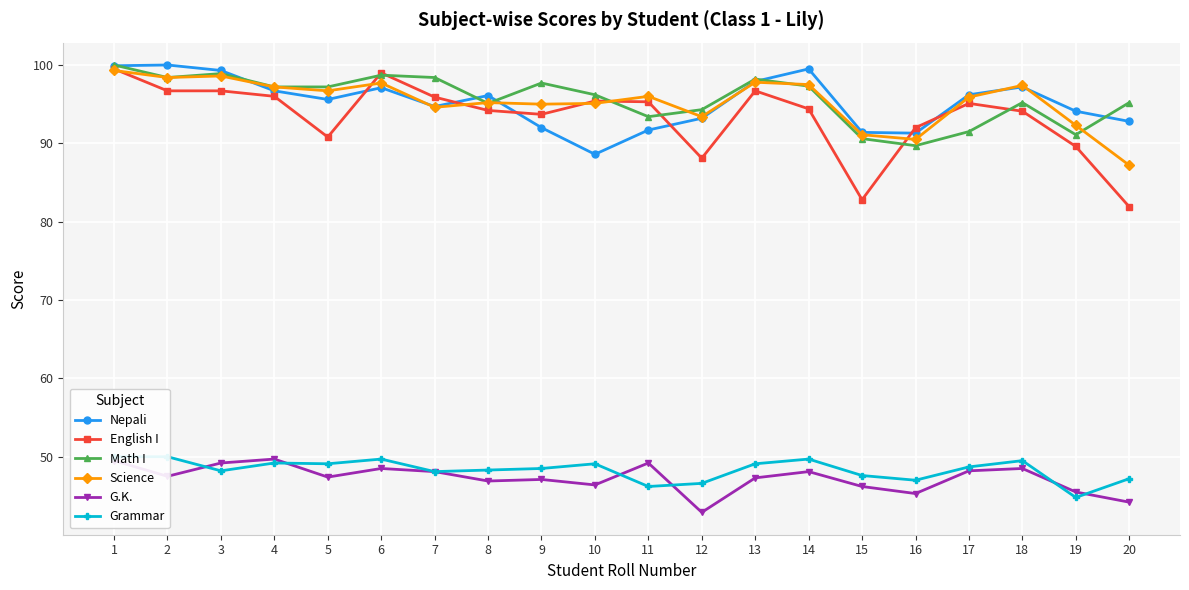

How many data points in Grammar are above 48?

14